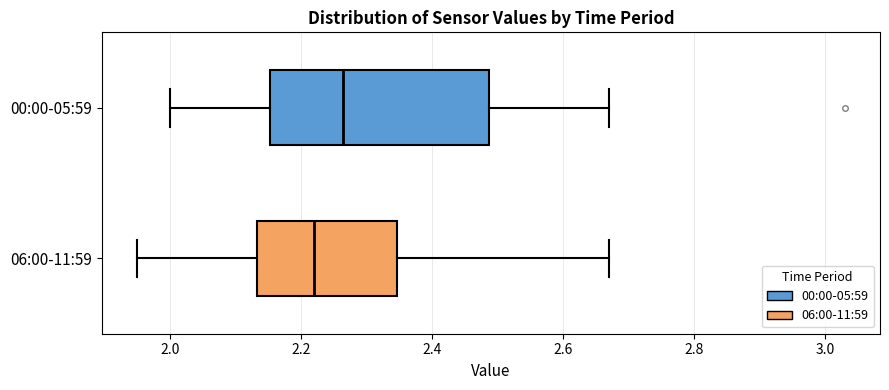

Which box's median line is the furthest to the left?

06:00-11:59